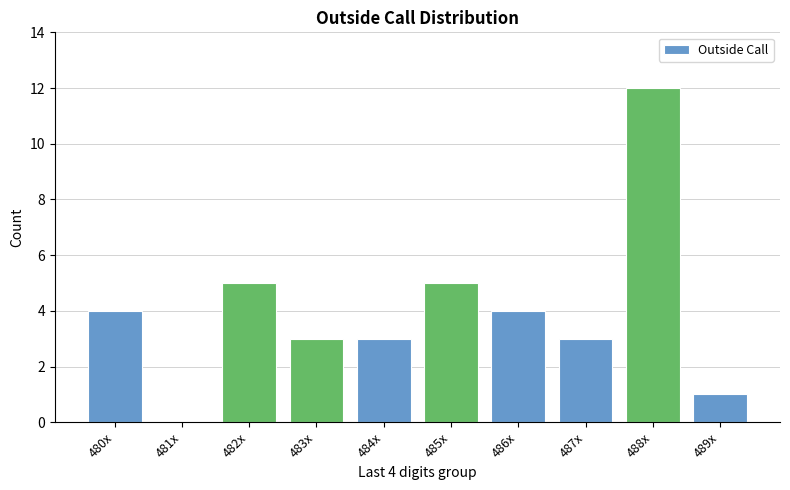

Reading left to right, list all the values displayed in this chart.

480x=4	481x=0	482x=5	483x=3	484x=3	485x=5	486x=4	487x=3	488x=12	489x=1